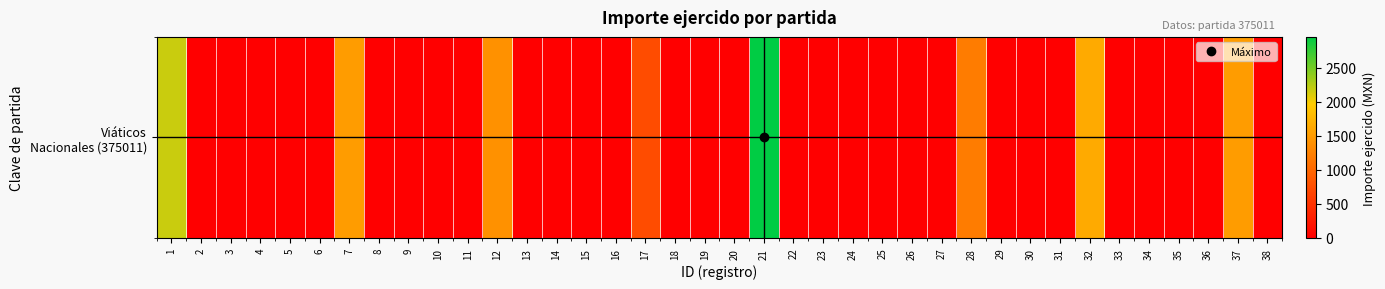

How many series are shown in this chart?

1